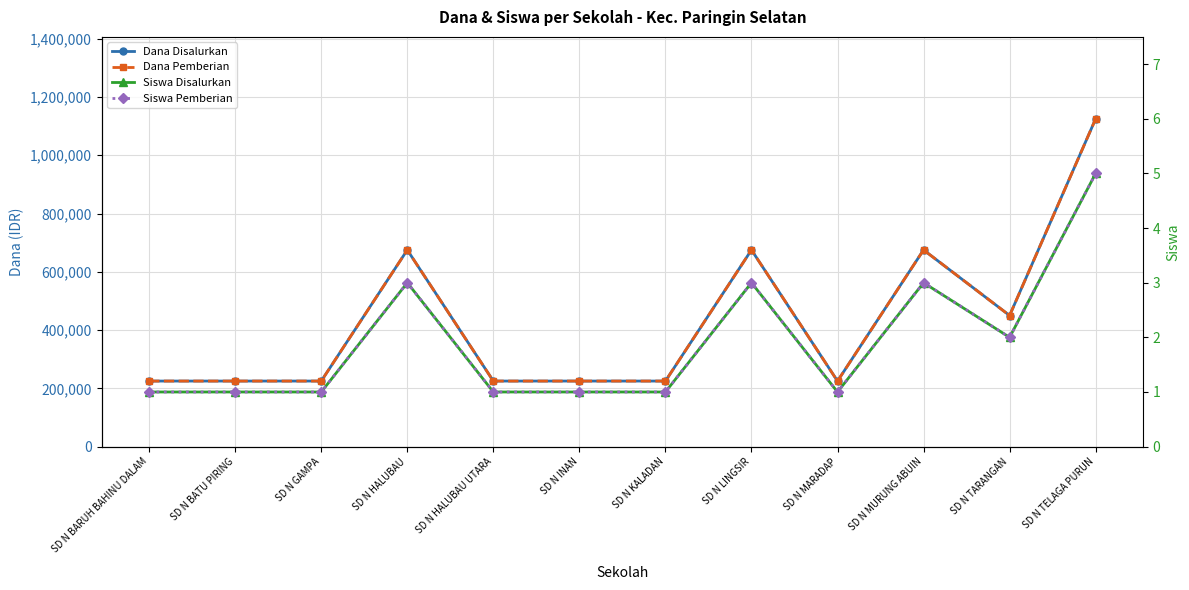

Rank the series by their maximum value, from highest to lowest.

Dana Disalurkan, Dana Pemberian, Siswa Disalurkan, Siswa Pemberian